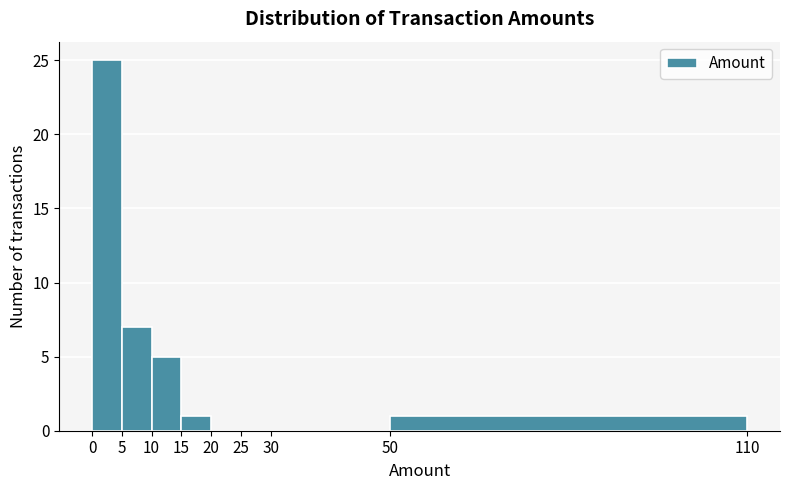

Which range on the x-axis has the tallest bar?

0 to 5